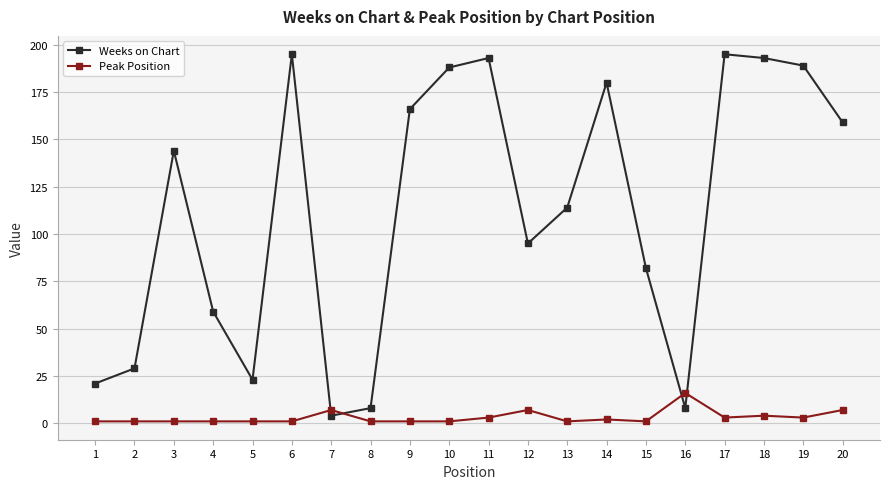

In Weeks on Chart, how many points are higher than both neighbors (excluding endpoints)?

5